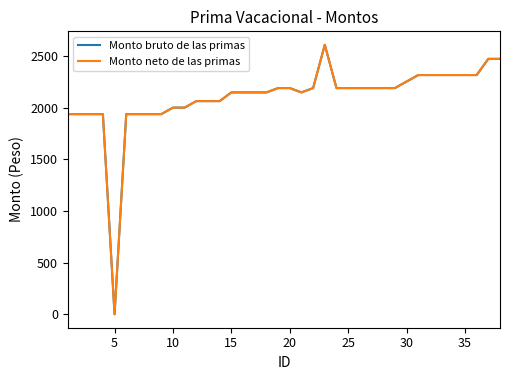

Is this an area chart (filled region under the line)?

No